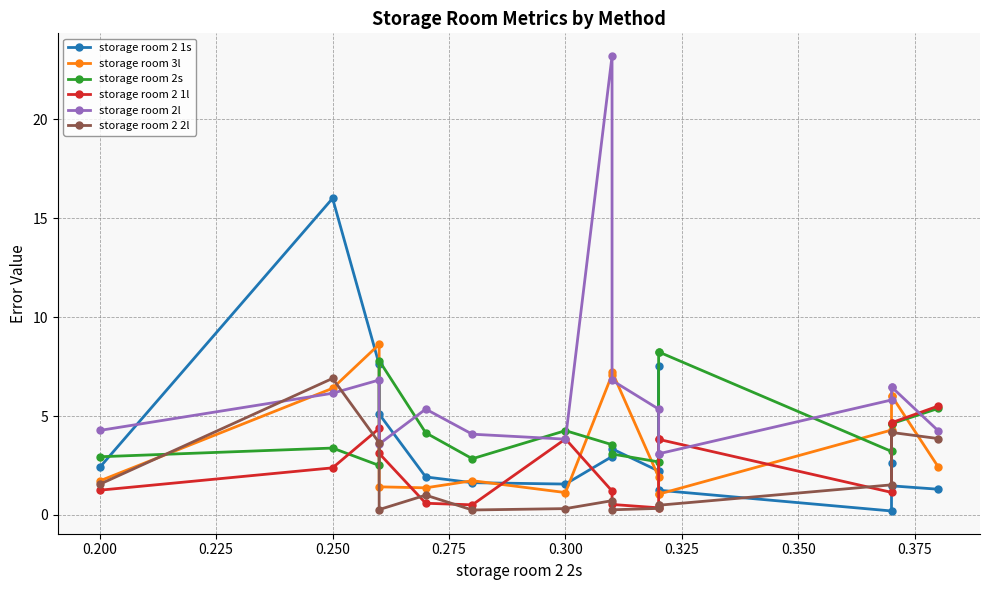

The storage room 2 1s series shows 1.6 at 0.250. True or false?

False